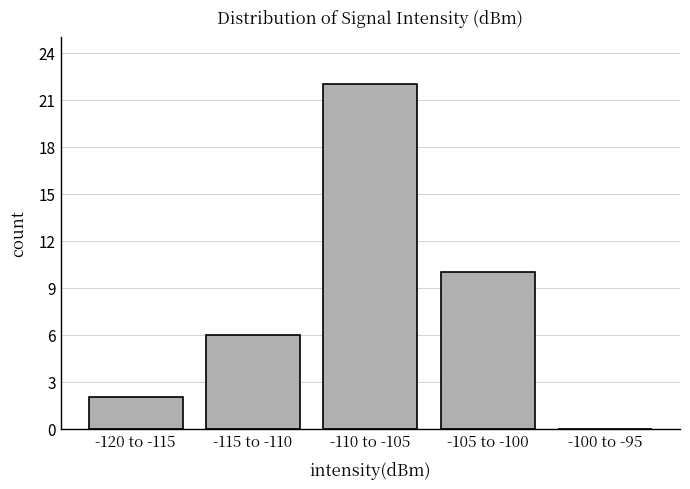

Reading right to left, transcribe all the data shown in this chart.

-100 to -95=0	-105 to -100=10	-110 to -105=22	-115 to -110=6	-120 to -115=2